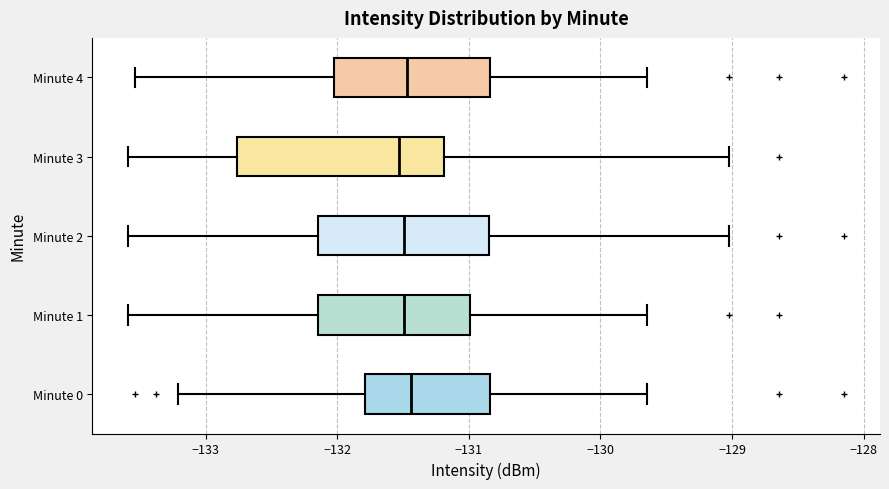

Where is the left edge of the box for Minute 2 on the x-axis? The values are not printed on the chart, so give them approximately, as read against the axis.

-132.1